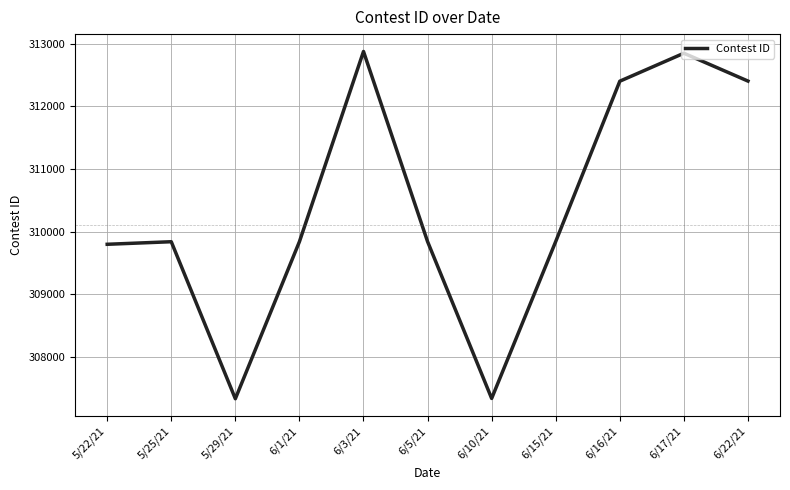

What is the difference between the values at 6/3/21 and 5/22/21?

3081